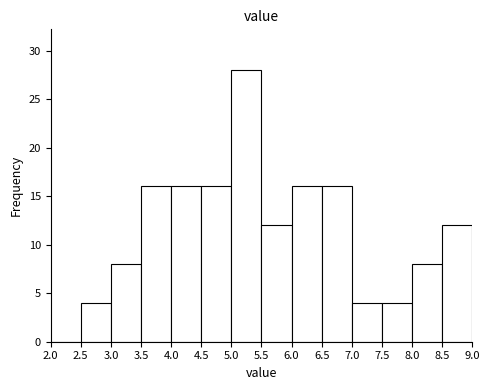

What is the height of the bar covering 3.0 to 3.5 on the x-axis? The values are not printed on the chart, so give them approximately, as read against the axis.

8